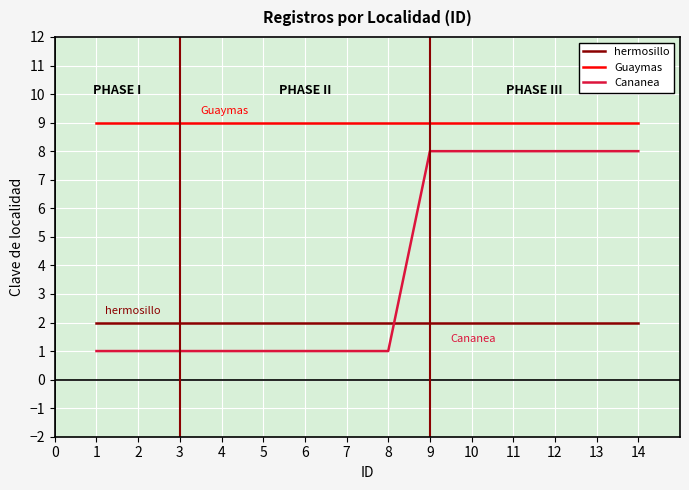

Rank the series by their maximum value, from lowest to highest.

hermosillo, Cananea, Guaymas